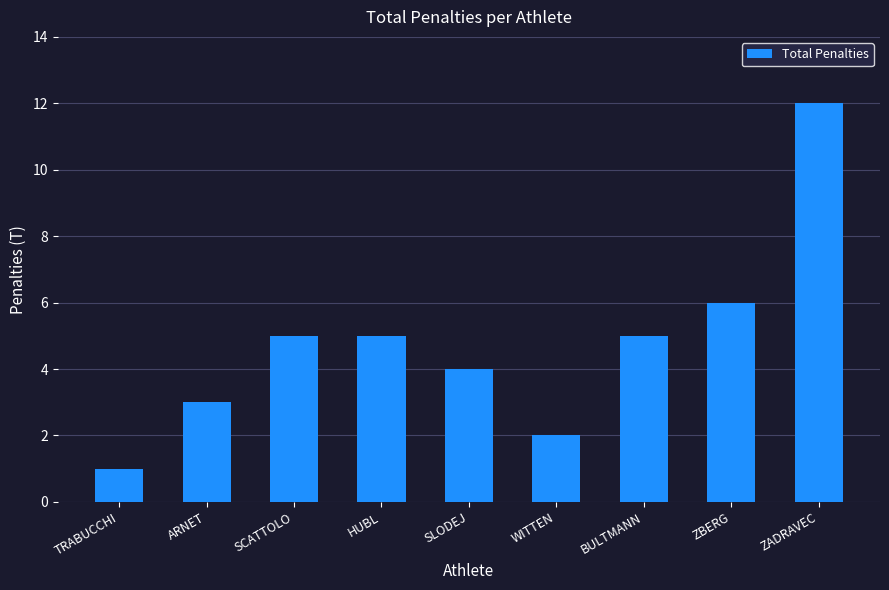

Reading left to right, extract all data points from this chart.

TRABUCCHI=1	ARNET=3	SCATTOLO=5	HUBL=5	SLODEJ=4	WITTEN=2	BULTMANN=5	ZBERG=6	ZADRAVEC=12